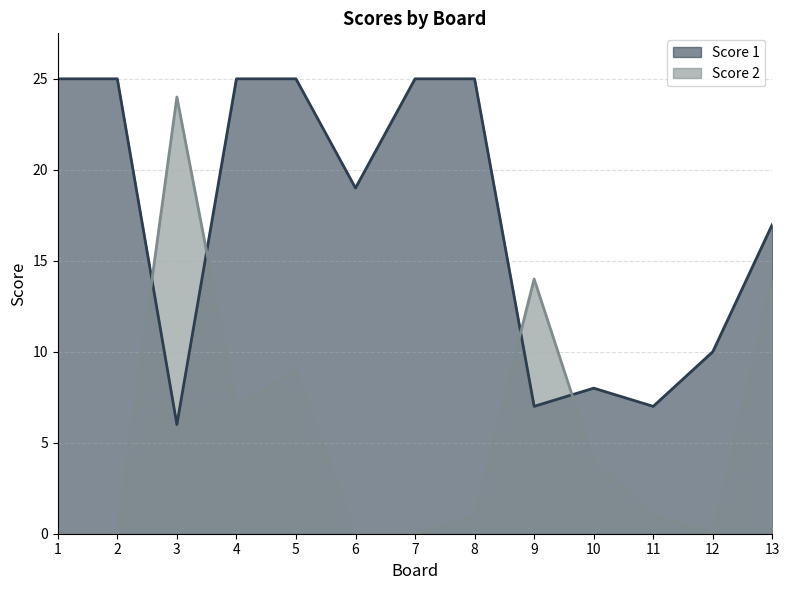

Which series changed the most between 2 and 5?

Score 2